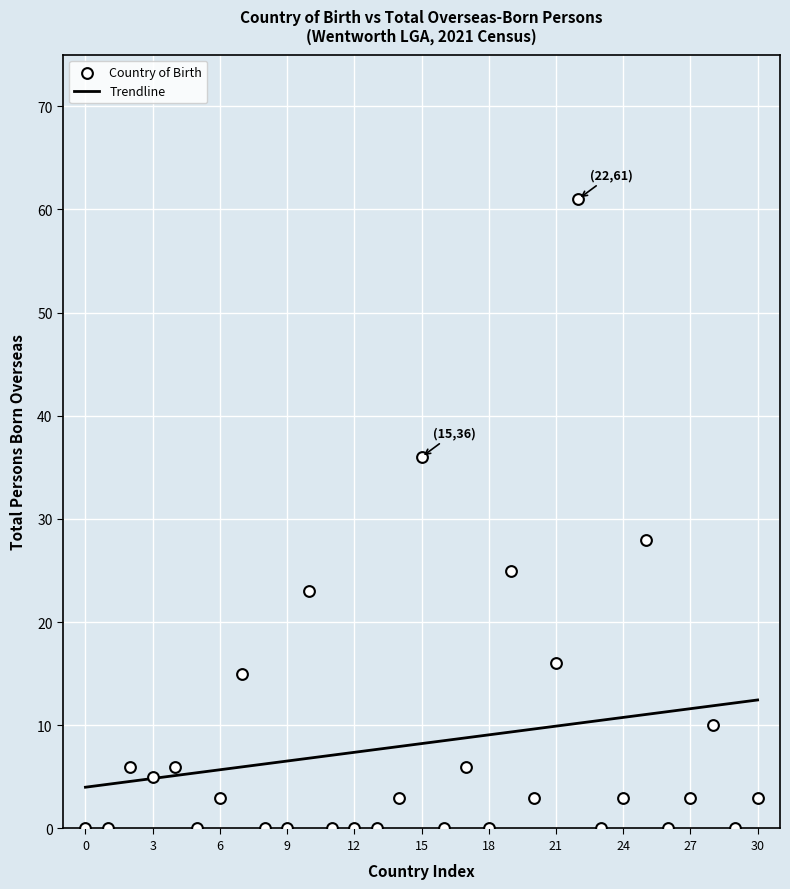

What is the range of Y values (max minus min)?

61